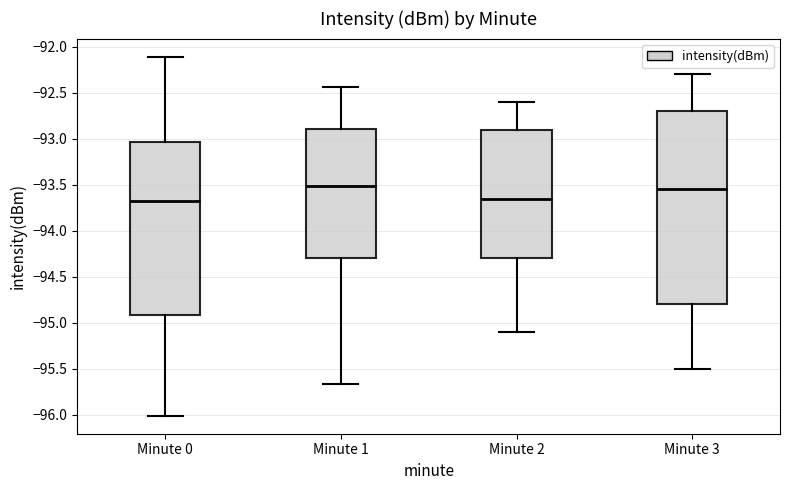

Where is the upper edge of the box for Minute 3 on the y-axis? The values are not printed on the chart, so give them approximately, as read against the axis.

-92.70